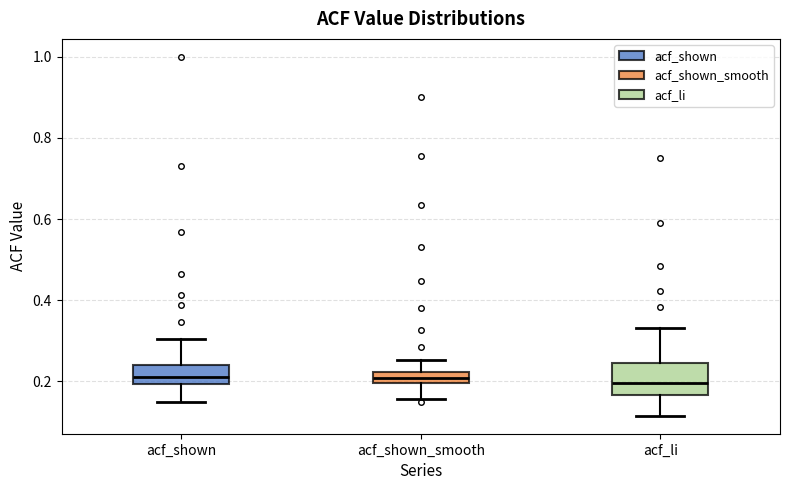

Comparing the boxes themselves (not the whiskers), which one is the tallest?

acf_li